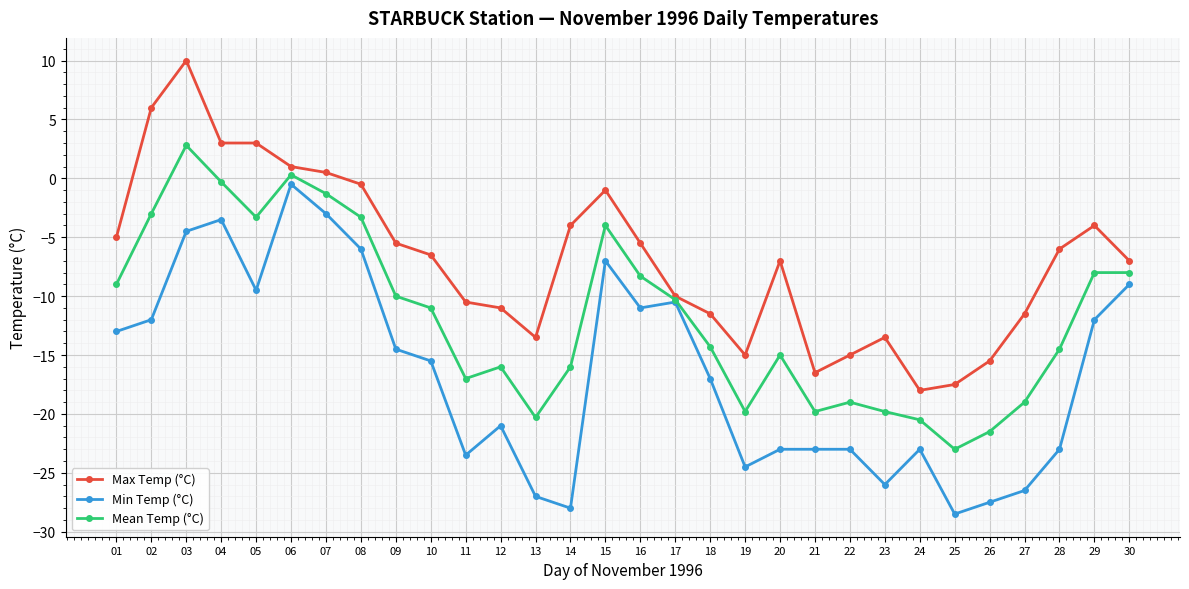

Is this an area chart (filled region under the line)?

No